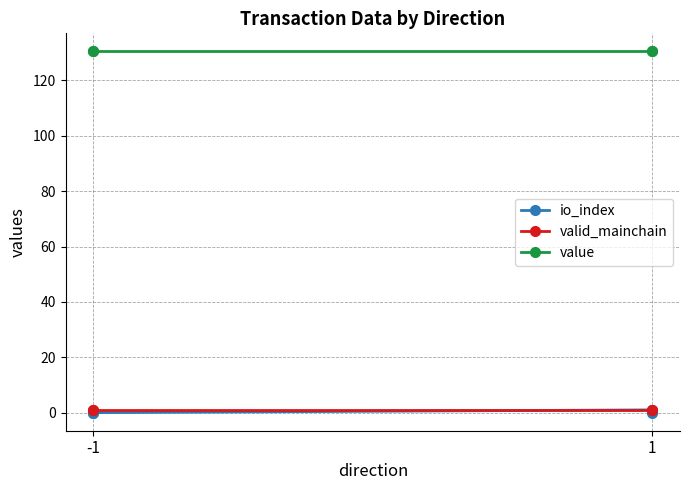

Is it true that valid_mainchain equals 1.0 at -1?

True